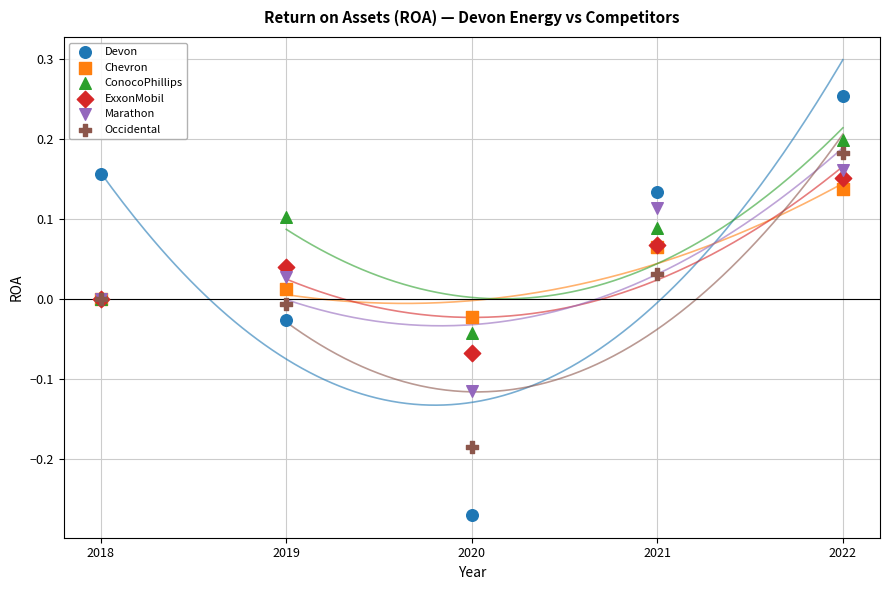

Which series reaches the minimum Y coordinate?

Devon